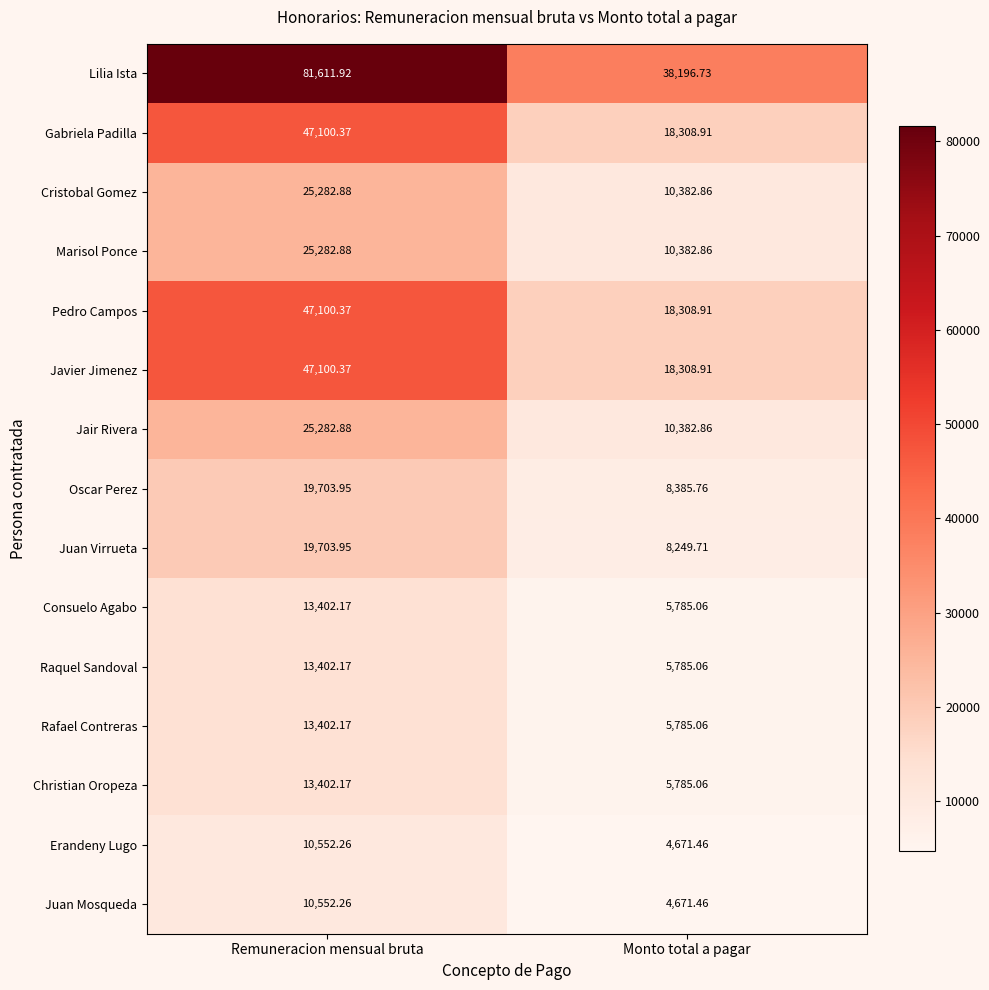

List the labels in order of Rafael Contreras value, smallest first.

Monto total a pagar, Remuneracion mensual bruta